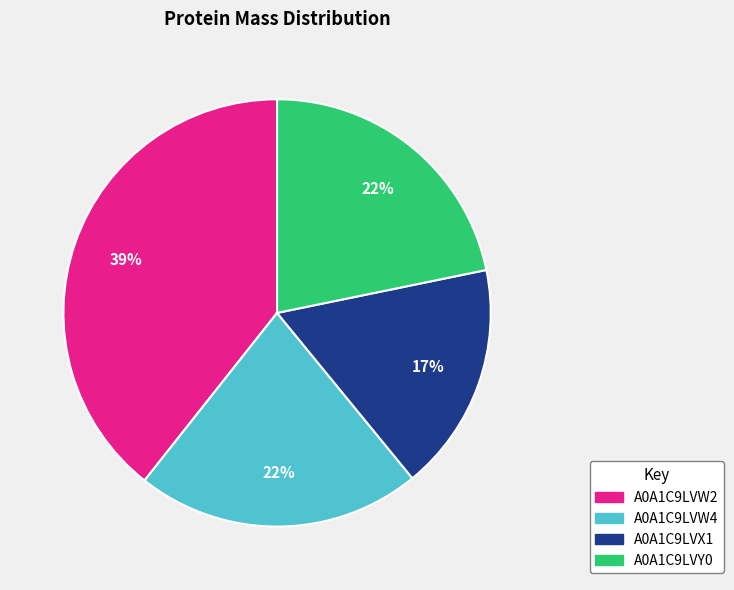

Which slice is the smallest?

A0A1C9LVX1